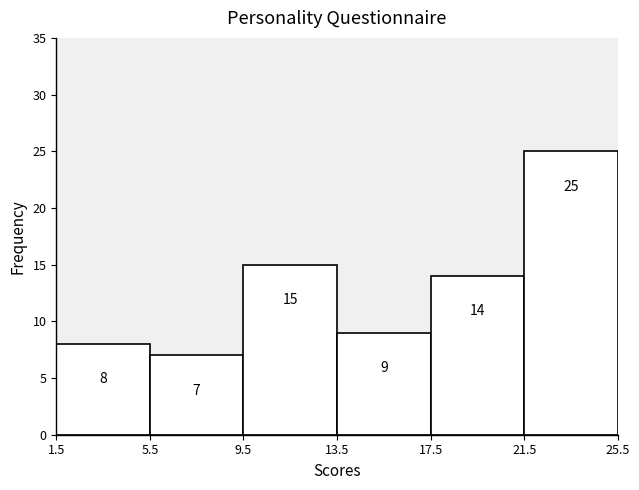

Reading left to right, list every bar in this chart as the range it spans on the x-axis followed by its height.

1.5 to 5.5: 8
5.5 to 9.5: 7
9.5 to 13.5: 15
13.5 to 17.5: 9
17.5 to 21.5: 14
21.5 to 25.5: 25